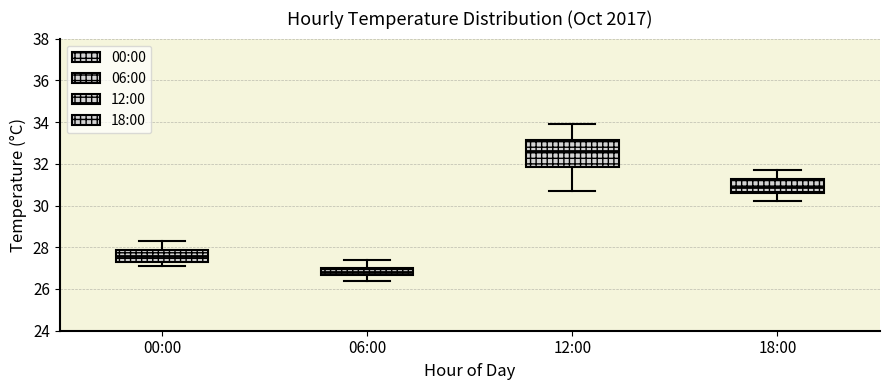

Where does the upper whisker of the box for 18:00 end on the y-axis? The values are not printed on the chart, so give them approximately, as read against the axis.

31.8